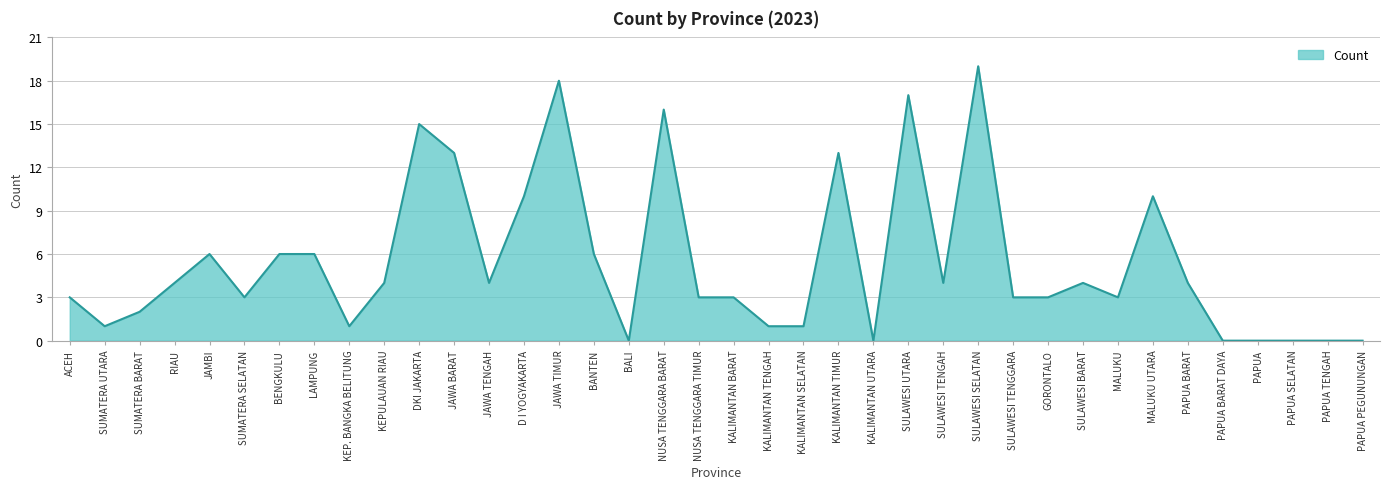

At which category does the chart reach its peak across all series?

SULAWESI SELATAN